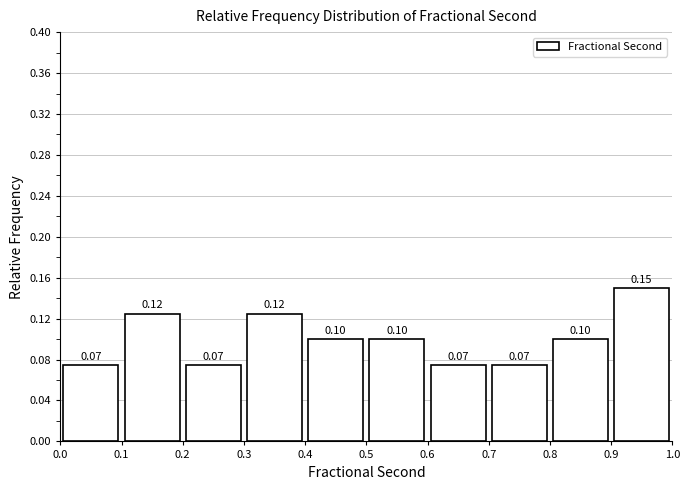

Which range on the x-axis has the tallest bar?

0.9 to 1.0